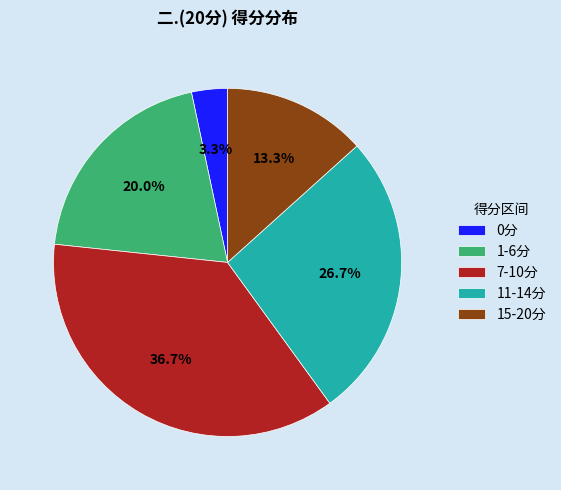

Between 0分 and 11-14分, which is larger?

11-14分